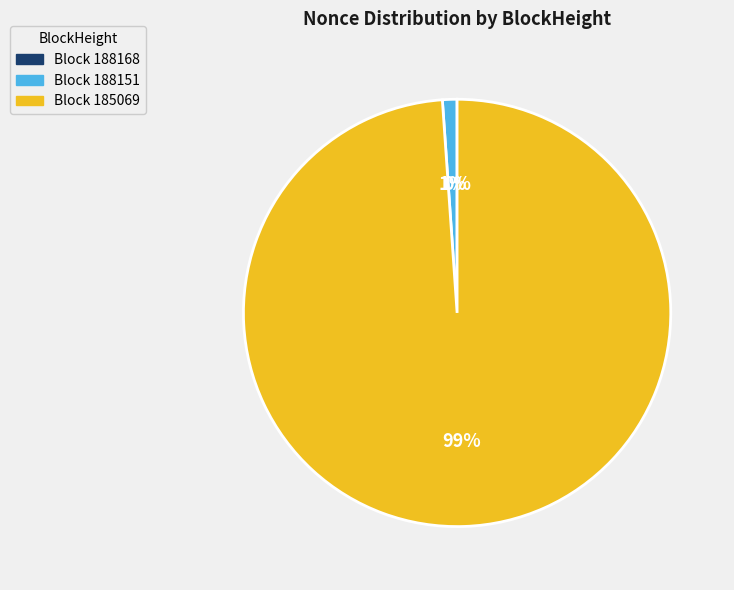

Is there a majority slice in this chart?

Yes